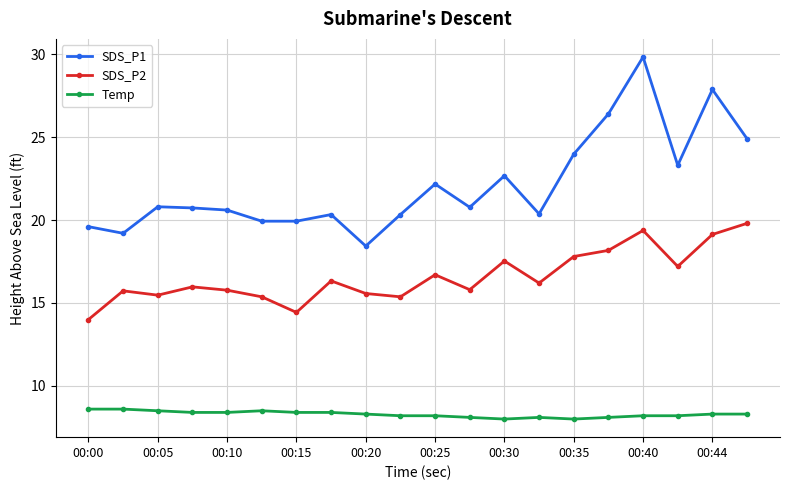

True or false: SDS_P2 and SDS_P1 intersect in this chart.

False